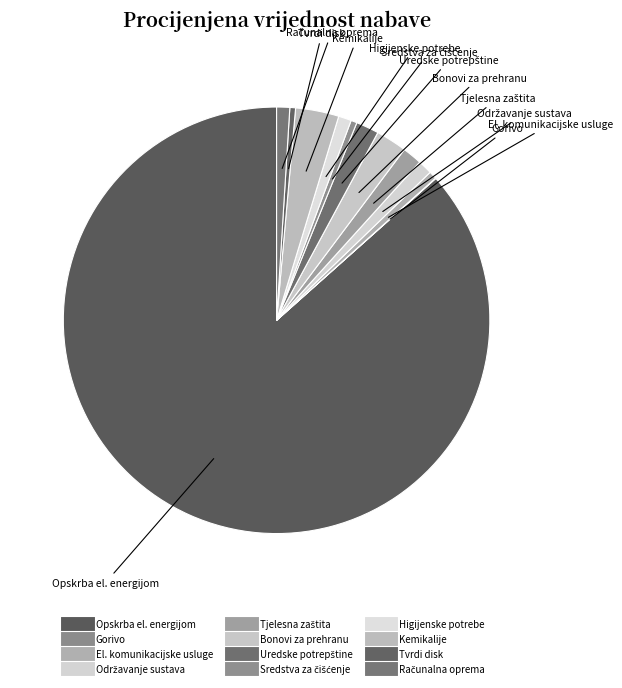

To the nearest percent, what is the average slice percentage?

8%